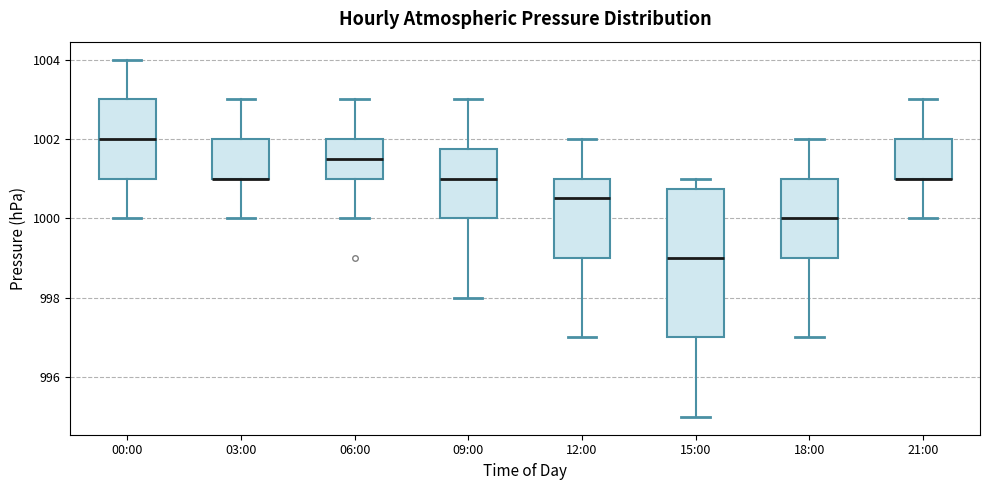

Where does the upper whisker of the box for 00:00 end on the y-axis? The values are not printed on the chart, so give them approximately, as read against the axis.

1004.0